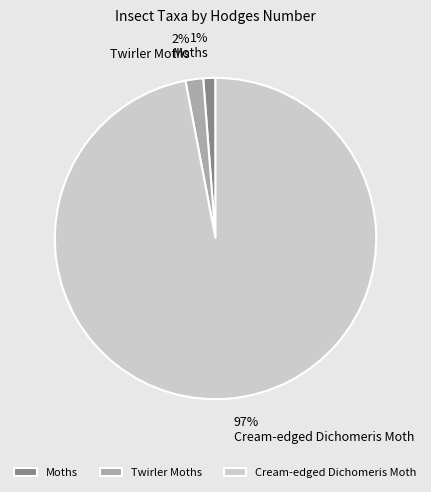

Combined, do Twirler Moths and Moths account for over 50%?

No